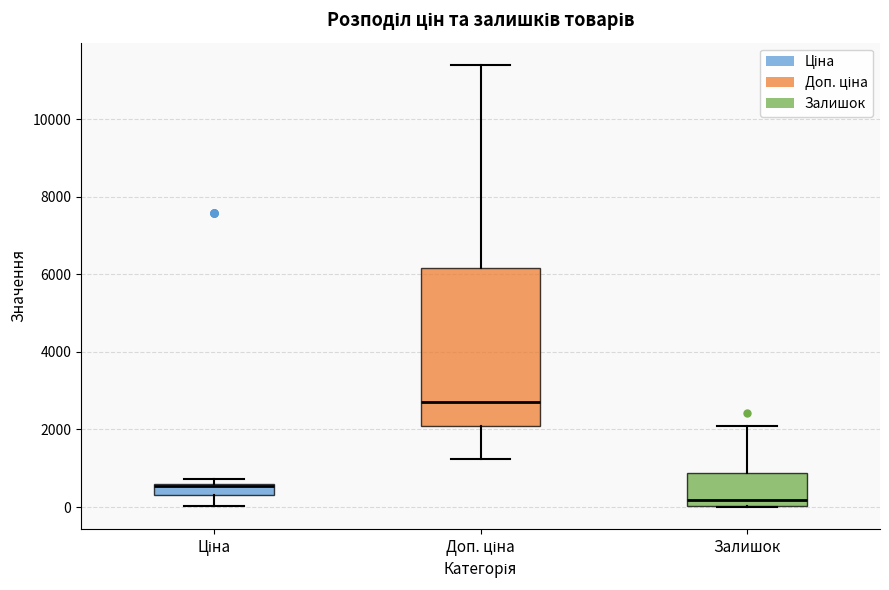

Which box is the tallest, from its lower edge to its upper edge?

Доп. ціна